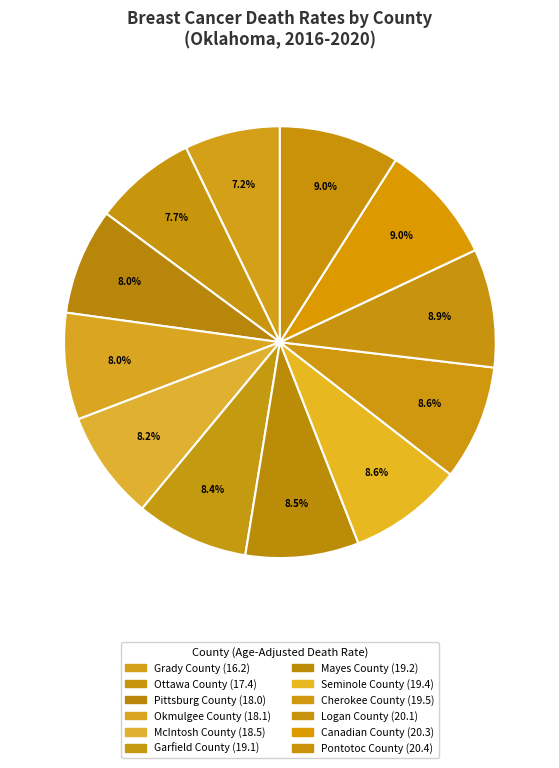

To the nearest percent, what percentage of the pie is McIntosh County?

8%